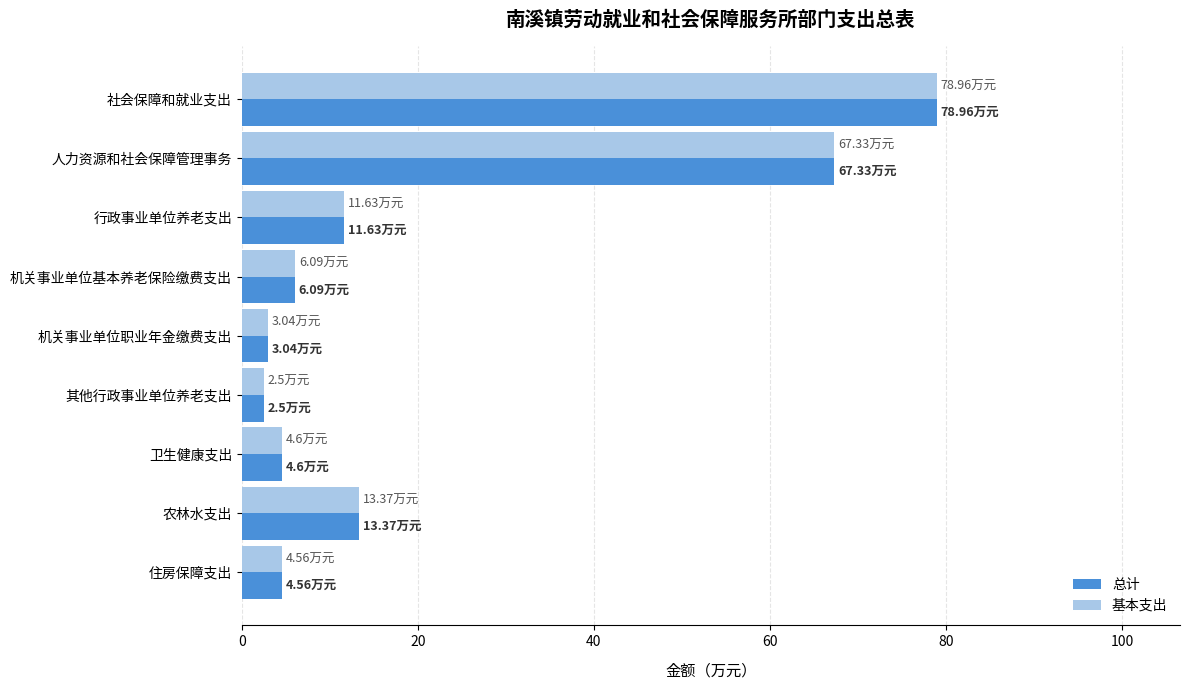

At how many categories does at least one series exceed 44?

2